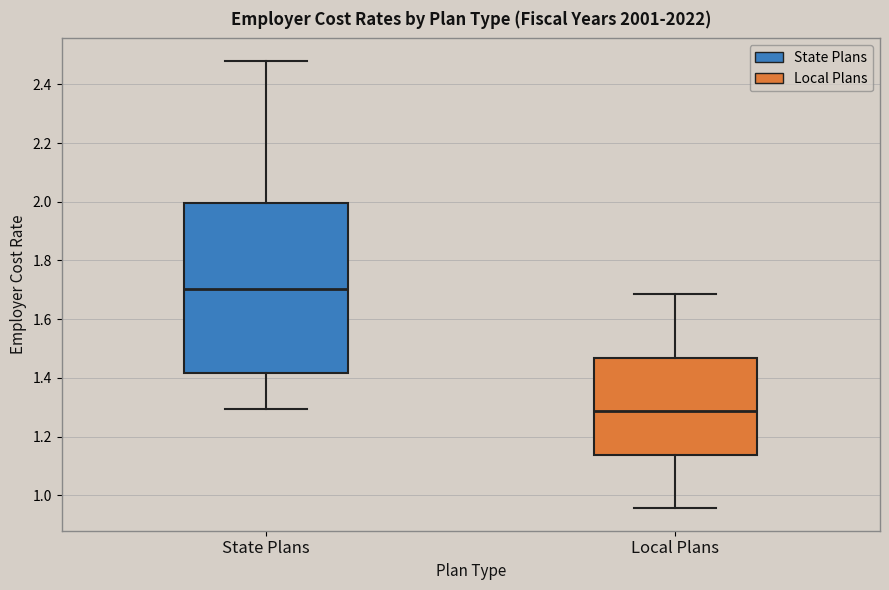

Reading left to right, read every box against the y-axis: the position of its median line, the range the box covers, and the ends of its whiskers. The values are not printed on the chart, so give them approximately, as read against the axis.

State Plans: median 1.70, box 1.42 to 2.00, whiskers 1.30 to 2.48
Local Plans: median 1.28, box 1.14 to 1.46, whiskers 0.96 to 1.68